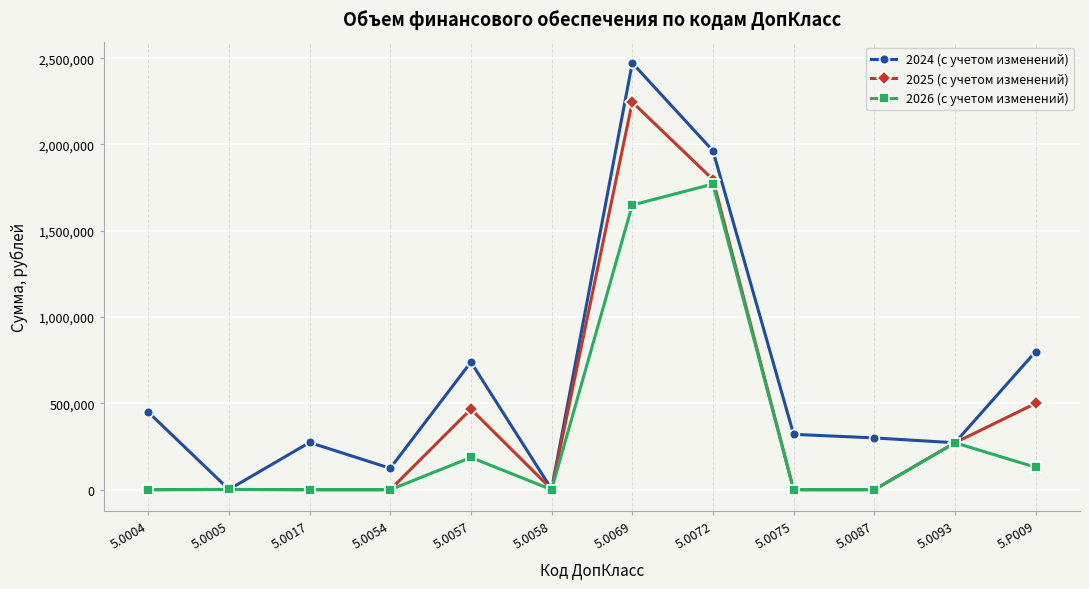

Is the value of 2024 (с учетом изменений) at 5.0072 greater than the value of 2025 (с учетом изменений) at 5.0058?

Yes